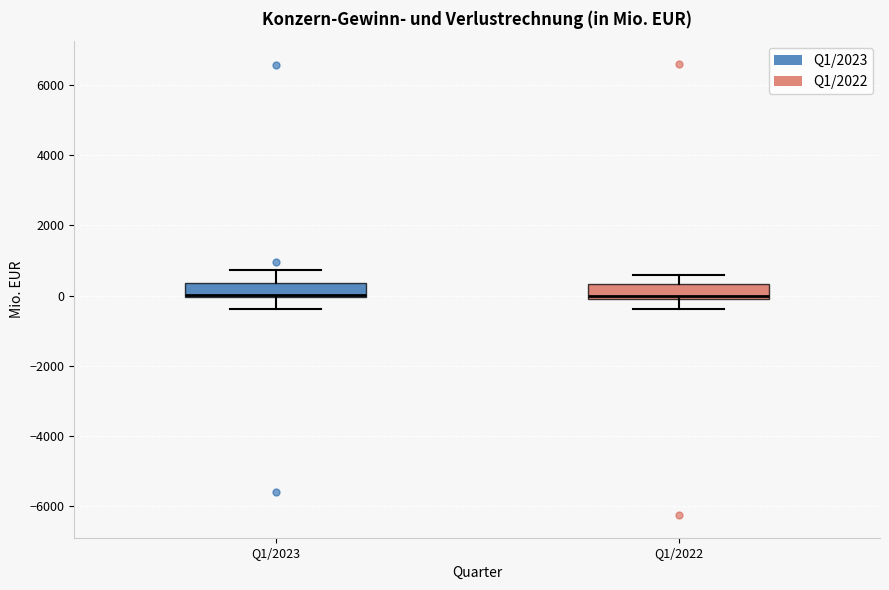

Reading left to right, read every box against the y-axis: the position of its median line, the range the box covers, and the ends of its whiskers. The values are not printed on the chart, so give them approximately, as read against the axis.

Q1/2023: median 0 (just above the box's lower edge), box 0 to 400, whiskers -400 to 800
Q1/2022: median 0, box -200 to 400, whiskers -400 to 600